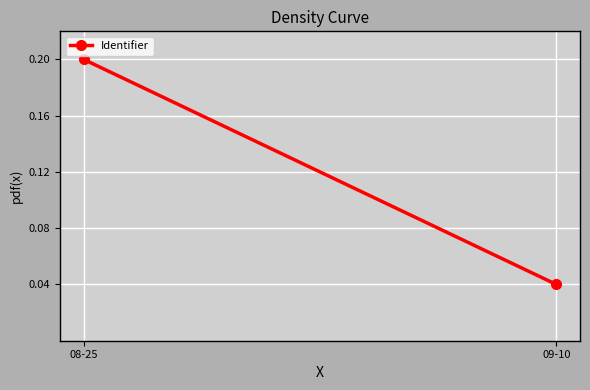

What is the sum of all values?

0.2